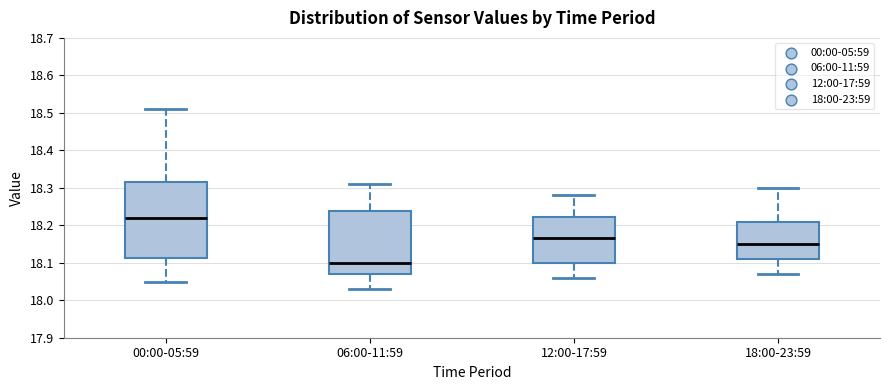

Comparing the boxes themselves (not the whiskers), which one is the tallest?

00:00-05:59